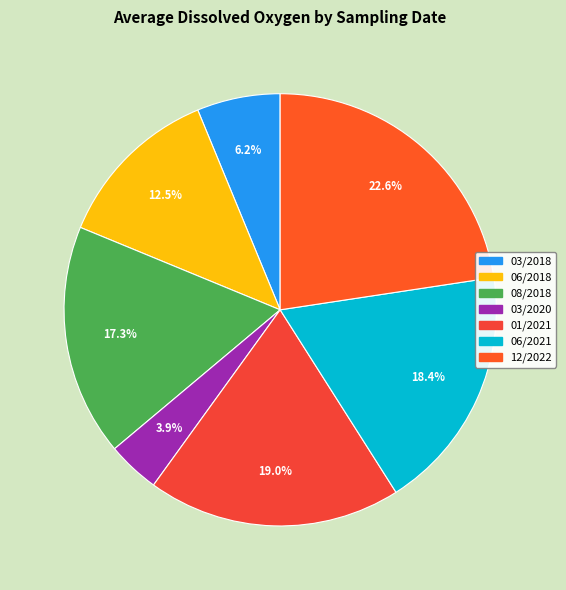

Which slice is the smallest?

03/2020